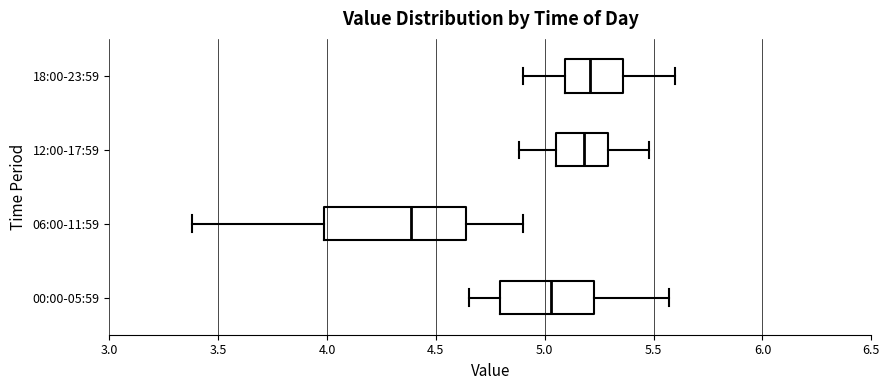

Which box has the furthest to the left median line?

06:00-11:59